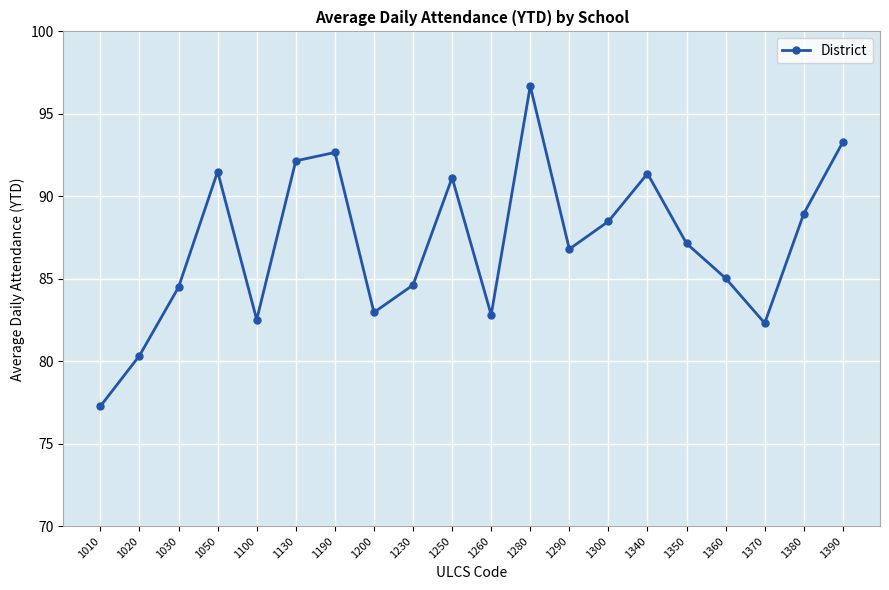

What is the greatest value displayed?

96.7